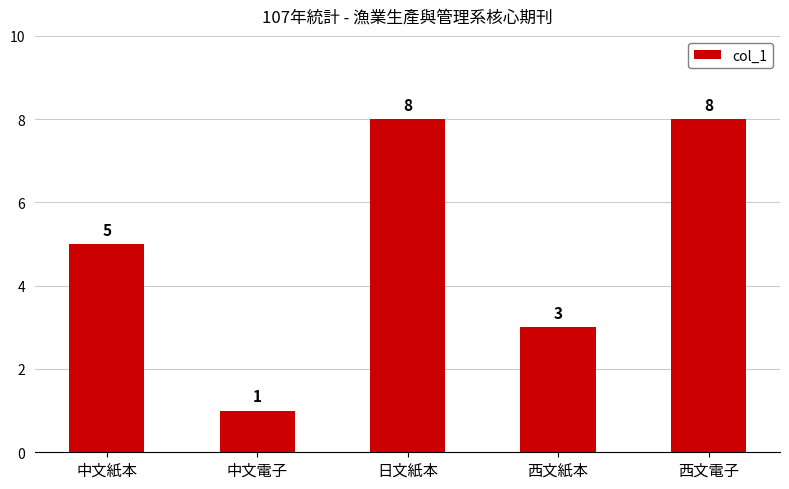

What is the change in value from 中文紙本 to 日文紙本?

+3